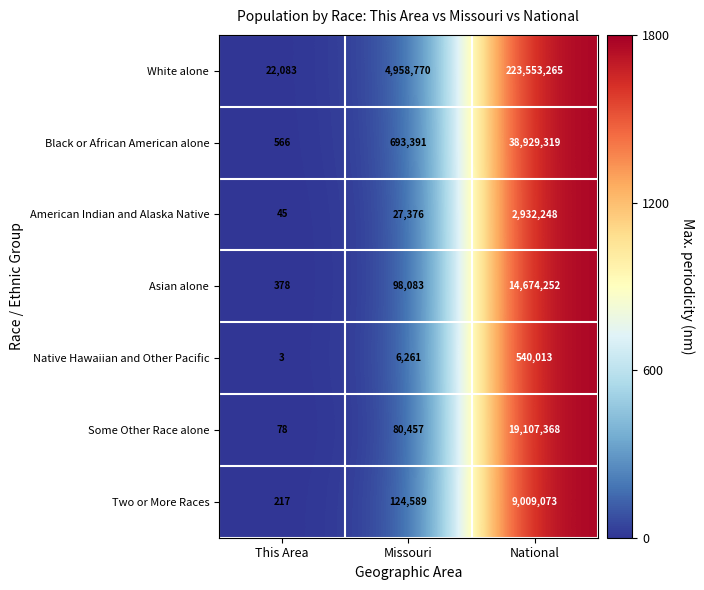

Reading left to right, extract all data points from this chart.

White alone: 22083	4958770	223553265
Black or African American alone: 566	693391	38929319
American Indian and Alaska Native: 45	27376	2932248
Asian alone: 378	98083	14674252
Native Hawaiian and Other Pacific: 3	6261	540013
Some Other Race alone: 78	80457	19107368
Two or More Races: 217	124589	9009073